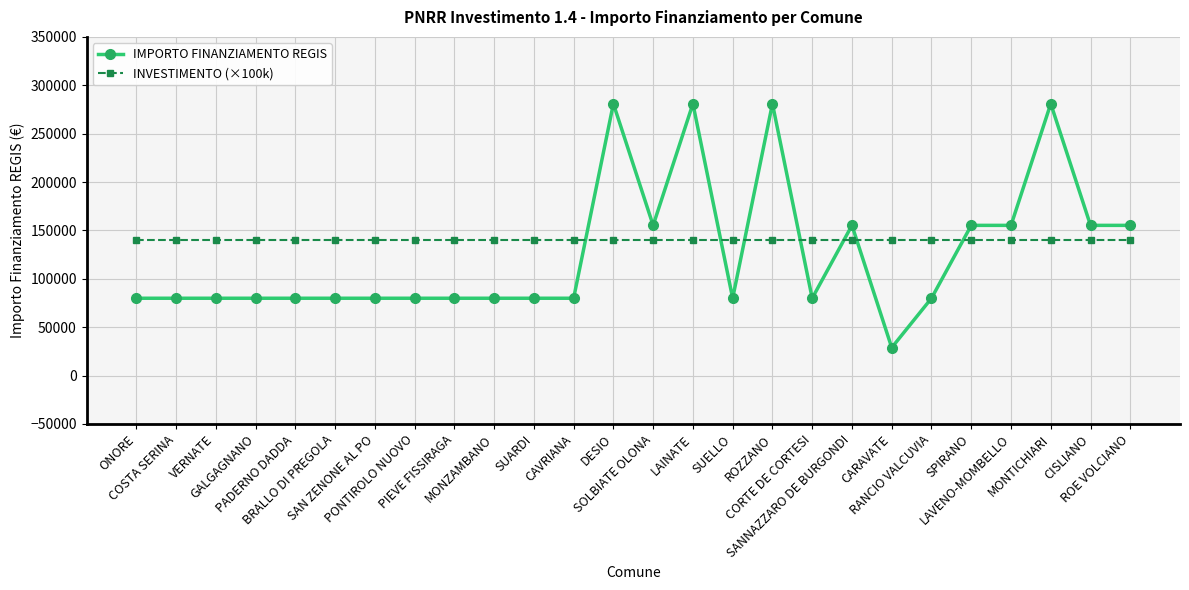

Which label corresponds to the smallest value in the chart?

CARAVATE